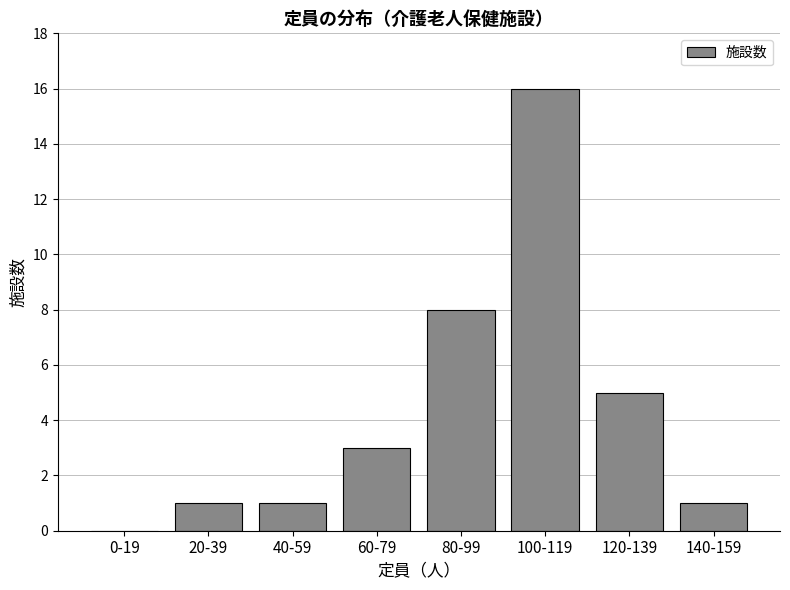

Reading right to left, transcribe all the data shown in this chart.

140-159=1	120-139=5	100-119=16	80-99=8	60-79=3	40-59=1	20-39=1	0-19=0